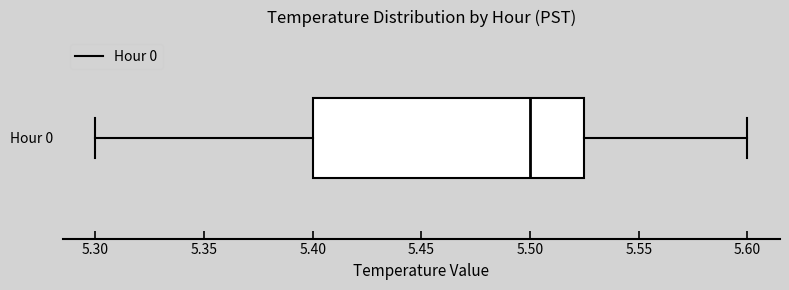

Transcribe this box plot: give where the median line is, the range the box spans, and where the two whiskers end, as read against the x-axis. The values are not printed on the chart, so give them approximately, as read against the axis.

median 5.500, box 5.400 to 5.525, whiskers 5.300 to 5.600